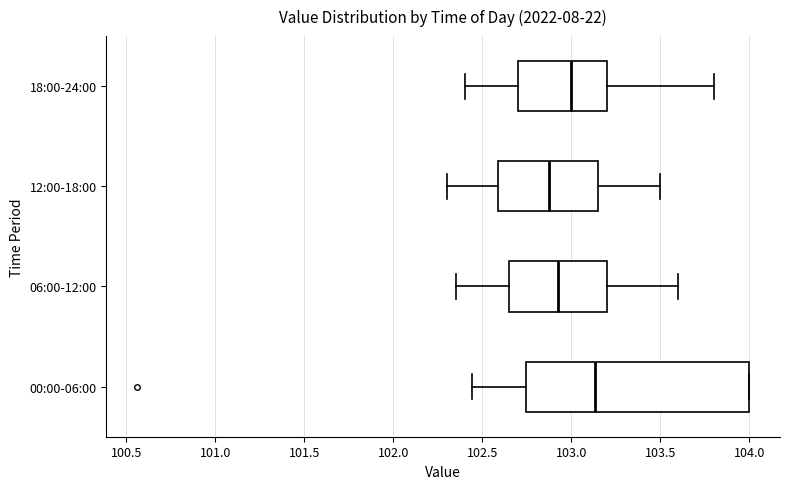

Reading bottom to top, transcribe this box plot: for each box, give where its median line is, the range the box spans, and where its two whiskers end, as read against the x-axis. The values are not printed on the chart, so give them approximately, as read against the axis.

00:00-06:00: median 103.15, box 102.75 to 104.00, whiskers 102.45 to 104.00
06:00-12:00: median 102.95, box 102.65 to 103.20, whiskers 102.35 to 103.60
12:00-18:00: median 102.90, box 102.60 to 103.15, whiskers 102.30 to 103.50
18:00-24:00: median 103.00, box 102.70 to 103.20, whiskers 102.40 to 103.80